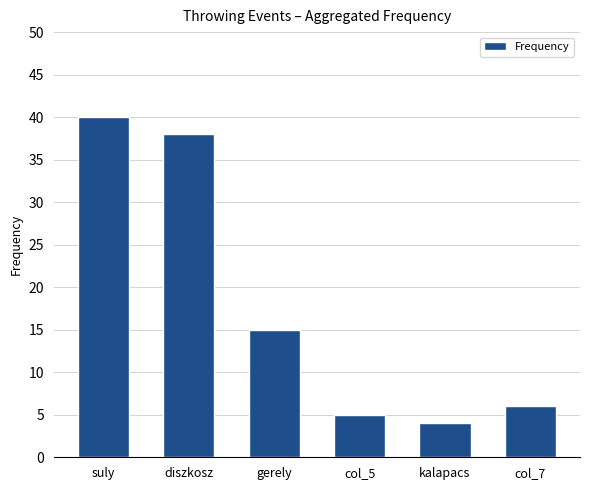

Where does the data first go above 15?

suly